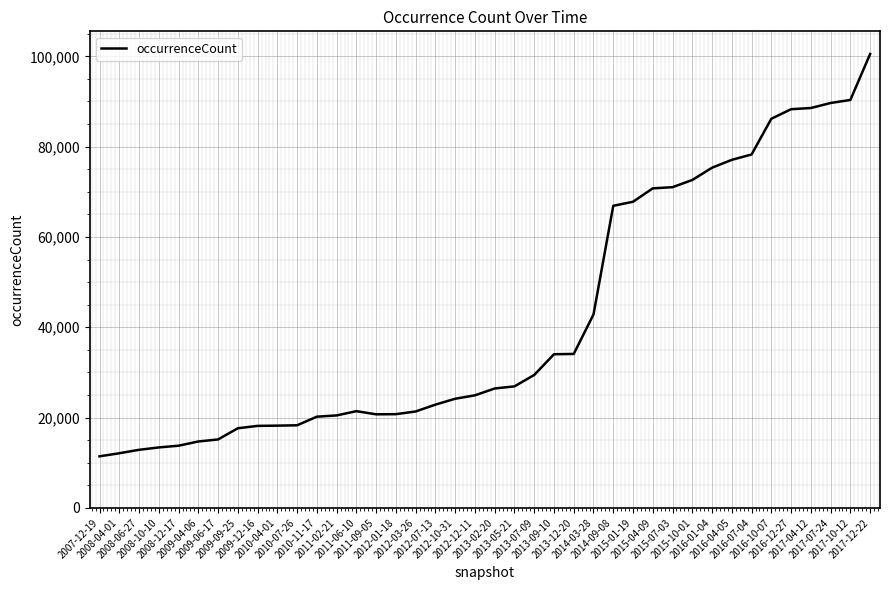

What is the maximum value shown in the chart?

100510